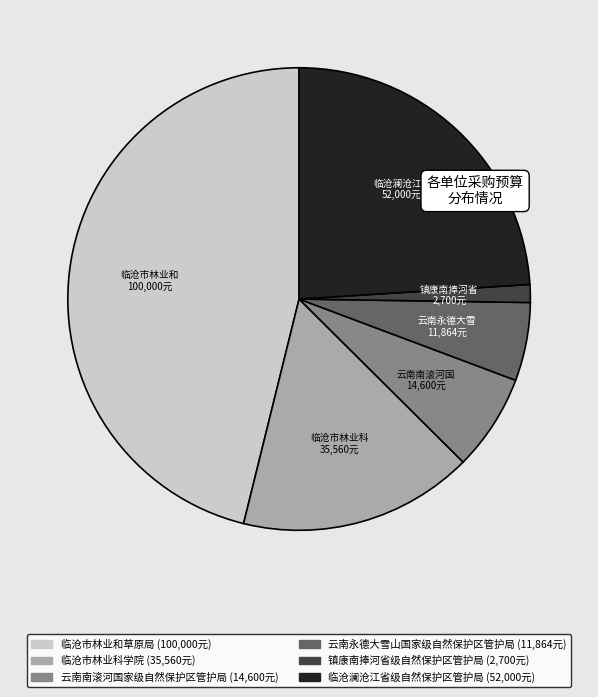

Combined, do 临沧澜沧江省级自然保护区管护局 and 临沧市林业和草原局 account for over 50%?

Yes